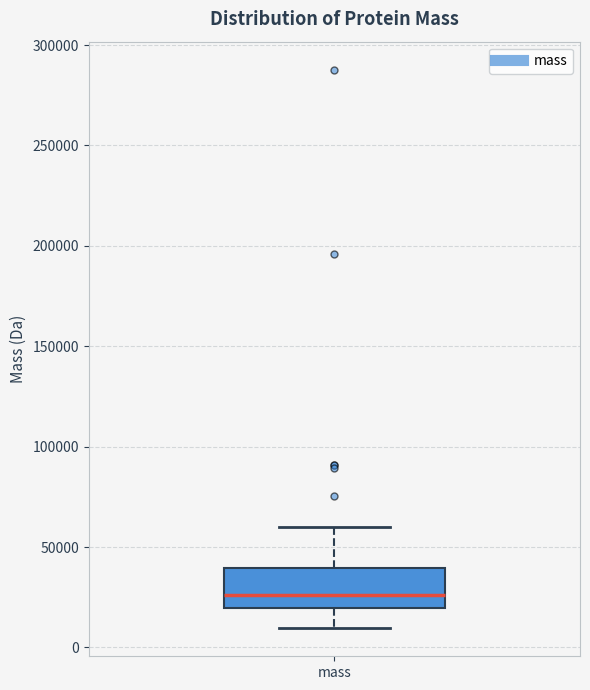

Where does the lower whisker of the box for mass end on the y-axis? The values are not printed on the chart, so give them approximately, as read against the axis.

10000